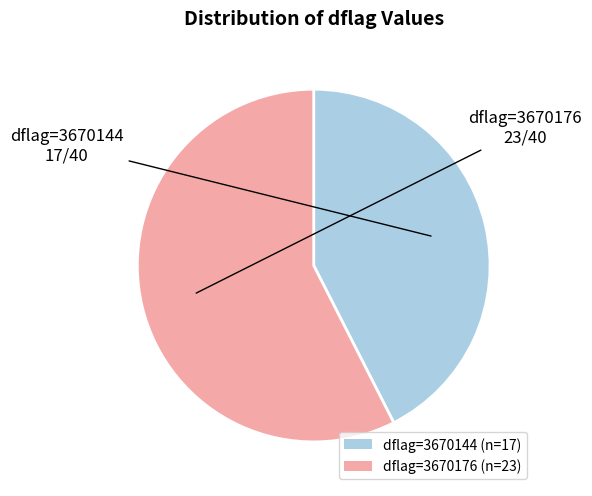

Approximately how many times larger is the value at dflag=3670144 (n=17) compared to dflag=3670176 (n=23)?

0.7